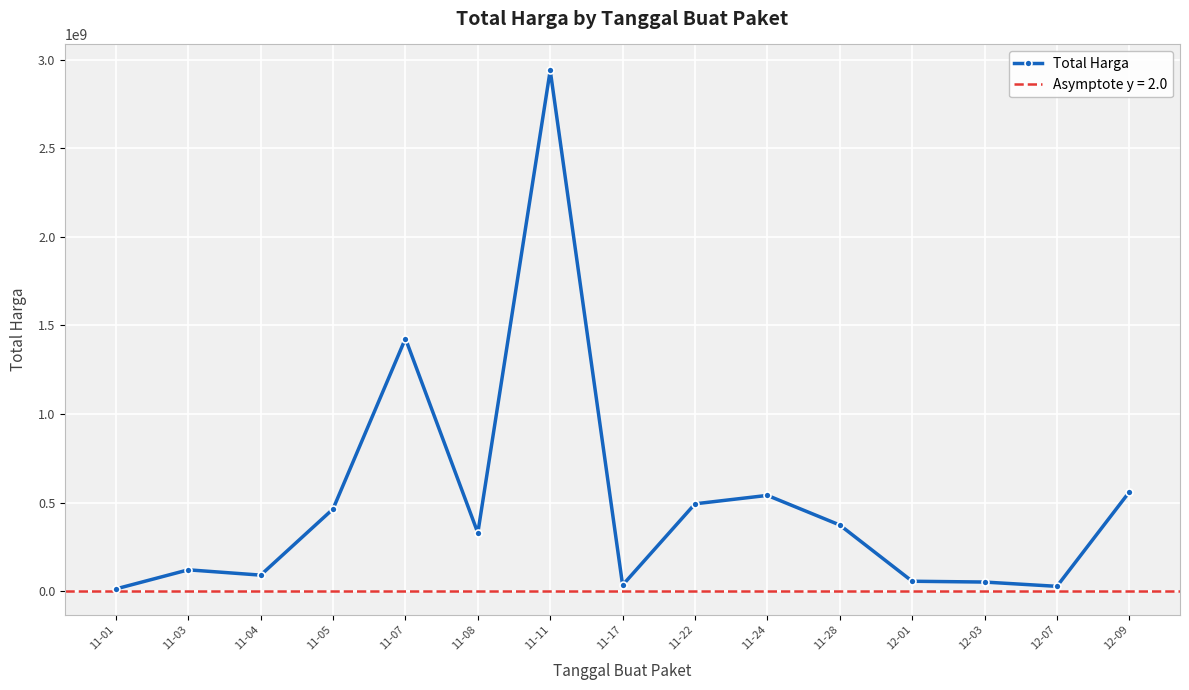

What position from the right is 11-17?

8